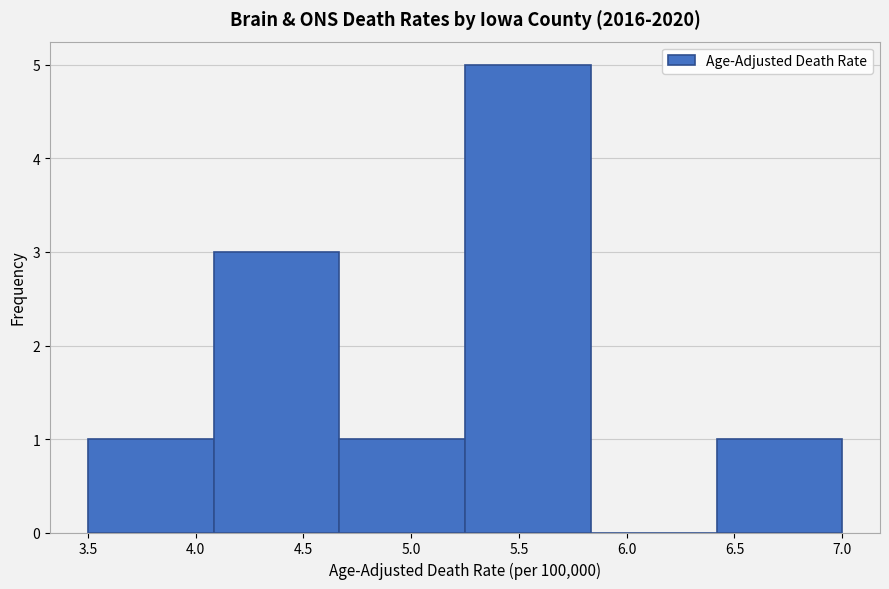

Reading left to right, list every bar in this chart as the range it spans on the x-axis followed by its height. Neither the bar edges nor the heights are printed on the chart, so give them approximately, as read against the axes.

3.50 to 4.10: 1
4.10 to 4.65: 3
4.65 to 5.25: 1
5.25 to 5.85: 5
5.85 to 6.40: 0
6.40 to 7.00: 1